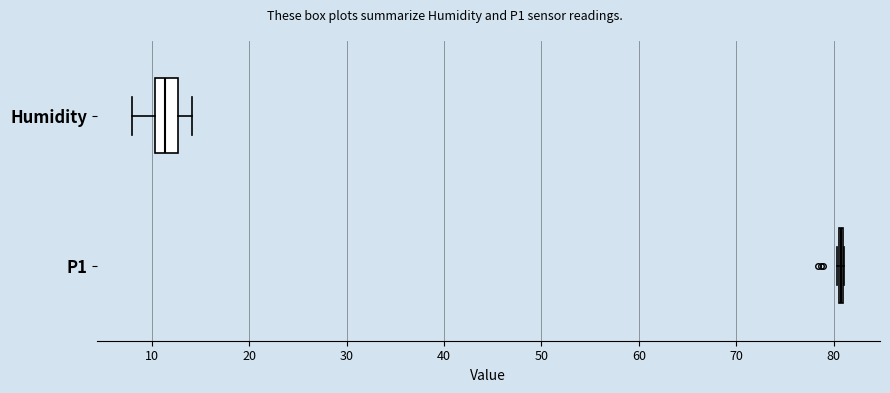

Reading bottom to top, transcribe this box plot: for each box, give where its median line is, the range the box spans, and where its two whiskers end, as read against the x-axis. The values are not printed on the chart, so give them approximately, as read against the axis.

P1: box collapsed to a line at 81, whiskers 80 to 81
Humidity: median 11, box 10 to 13, whiskers 8 to 14